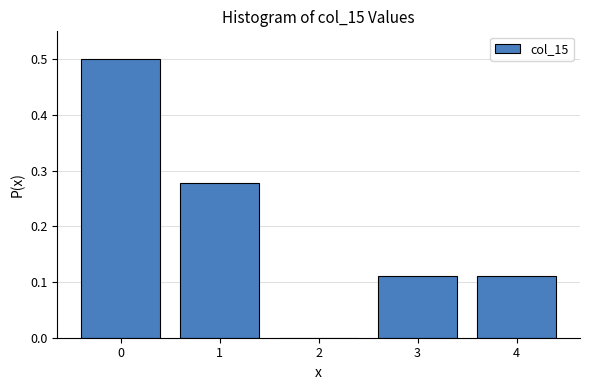

What is the greatest value displayed?

0.5